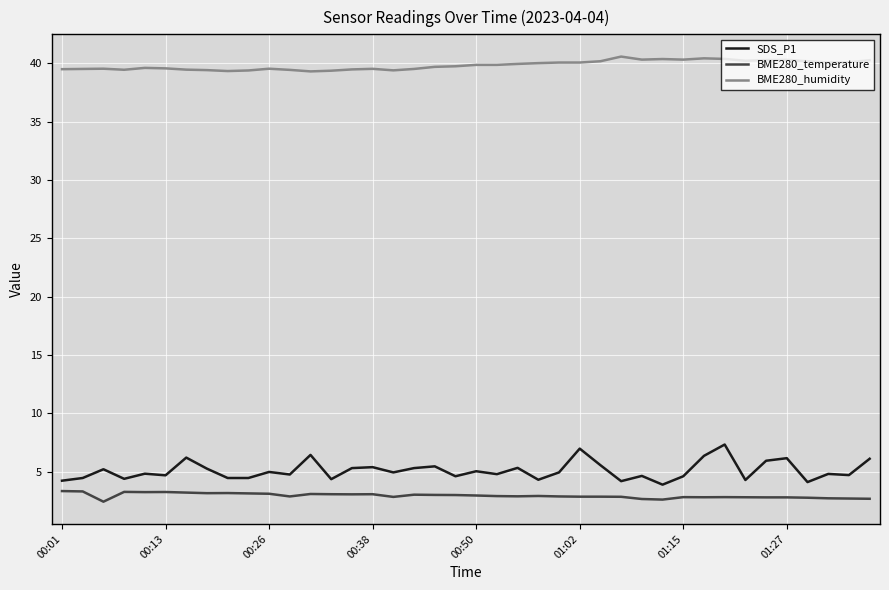

True or false: BME280_humidity and SDS_P1 intersect in this chart.

False